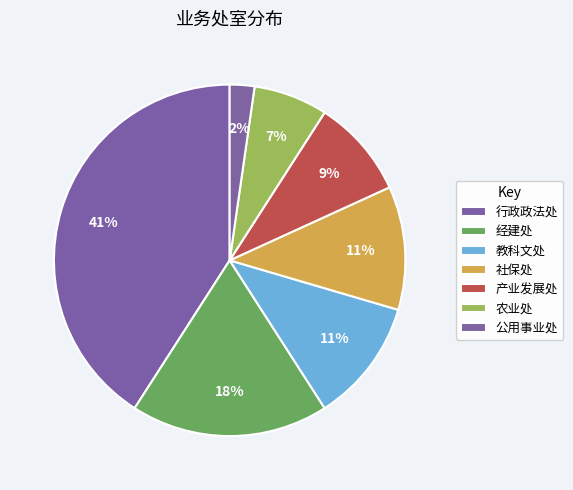

What portion of the pie excludes 社保处?

88.6%